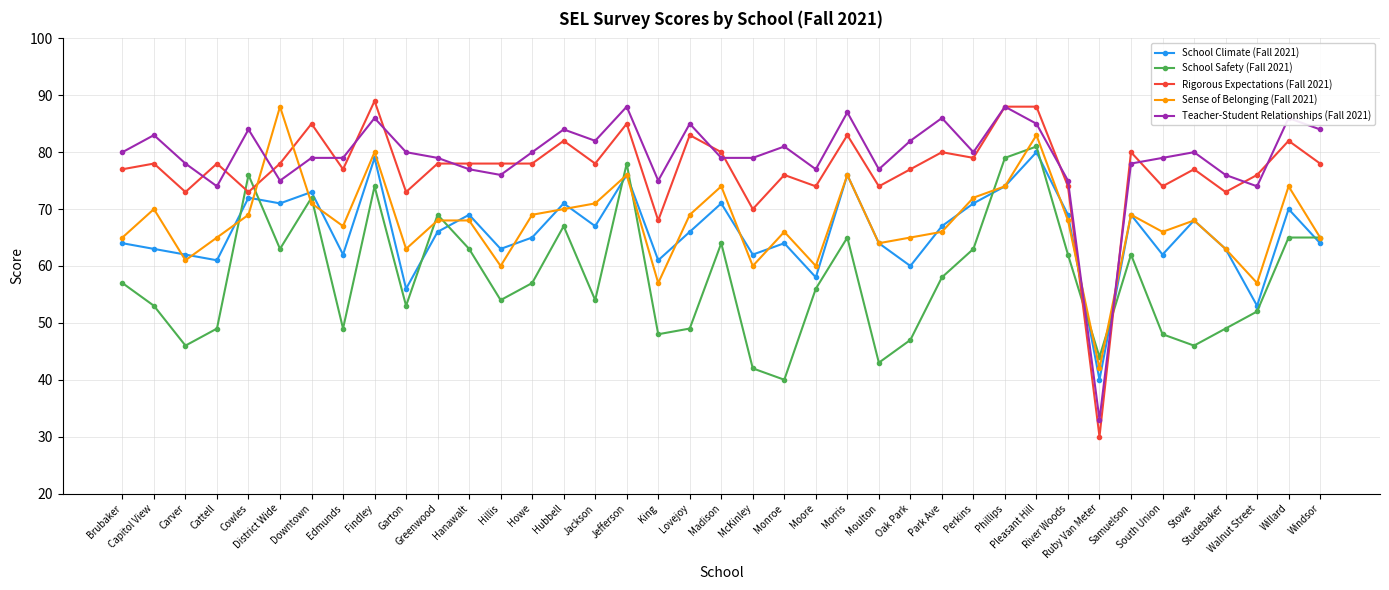

True or false: Rigorous Expectations (Fall 2021) has more than 1 interior local peaks.

True